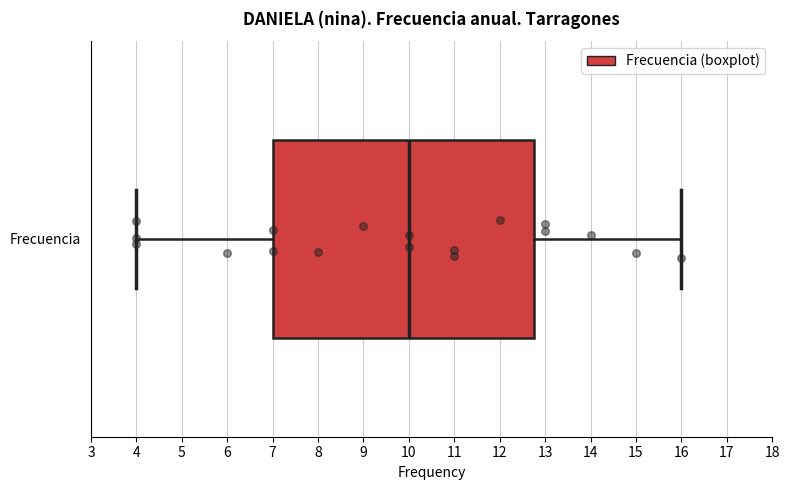

Where does the median line of the box for Frecuencia sit on the x-axis? The values are not printed on the chart, so give them approximately, as read against the axis.

10.0